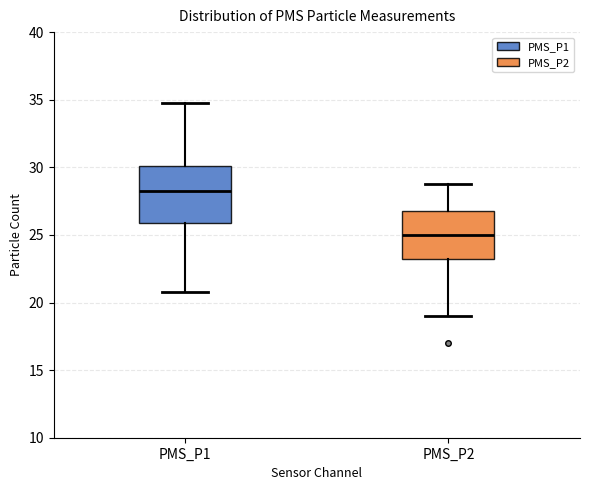

Comparing the boxes themselves (not the whiskers), which one is the tallest?

PMS_P1